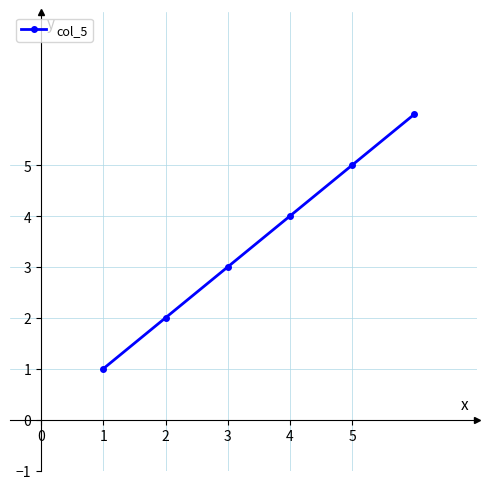

What is the sum of all values?

21